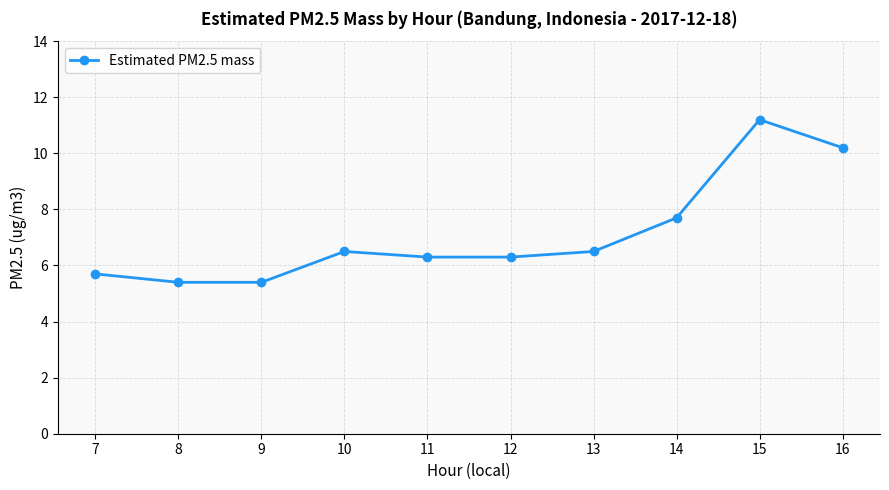

Which category has the highest value across all series?

15